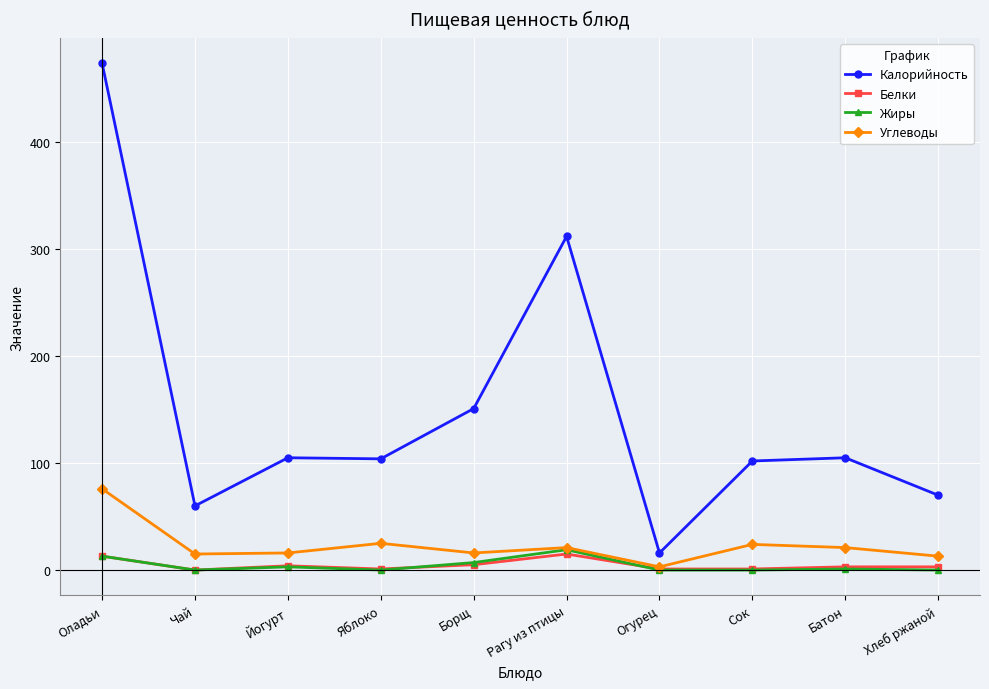

True or false: Жиры has more than 1 points higher than both neighbors.

True